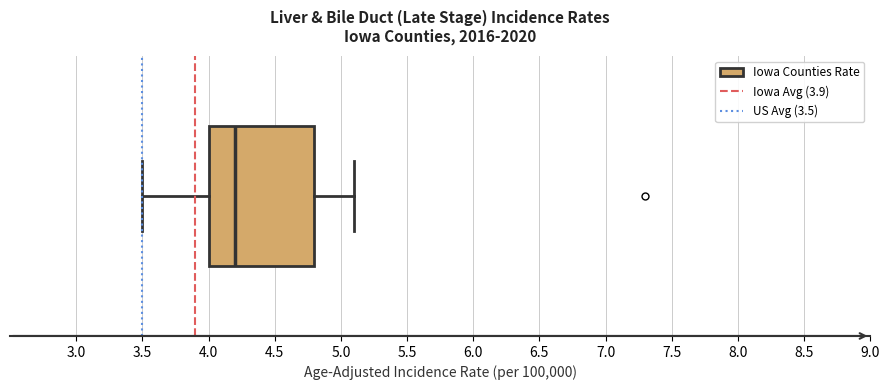

Where is the right edge of the box on the x-axis? The values are not printed on the chart, so give them approximately, as read against the axis.

4.8